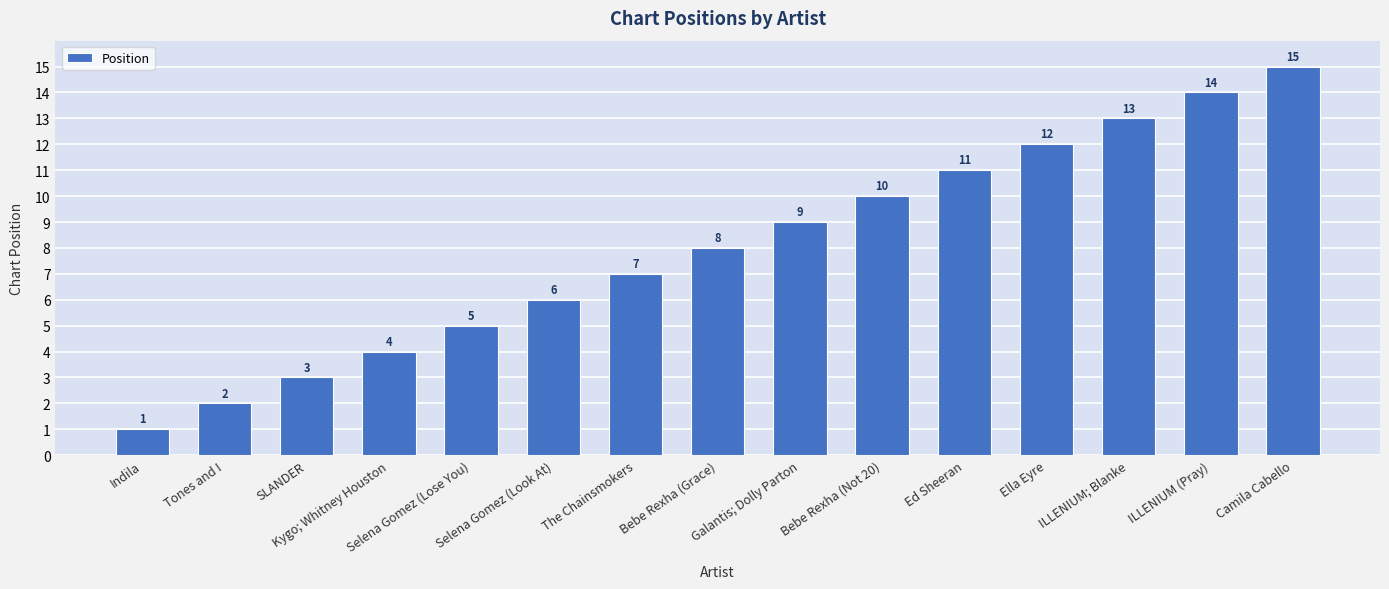

Between Camila Cabello and Selena Gomez (Lose You), which is larger?

Camila Cabello